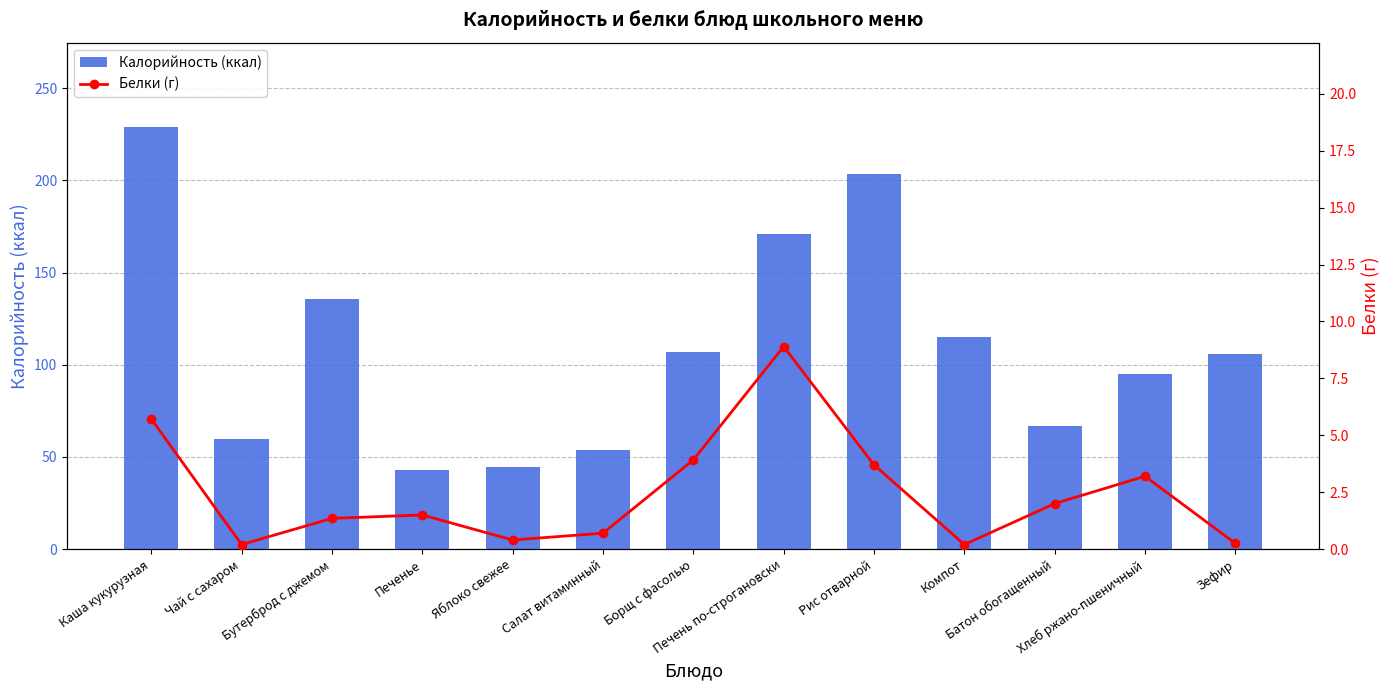

At which label does Калорийность (ккал) reach its peak?

Каша кукурузная